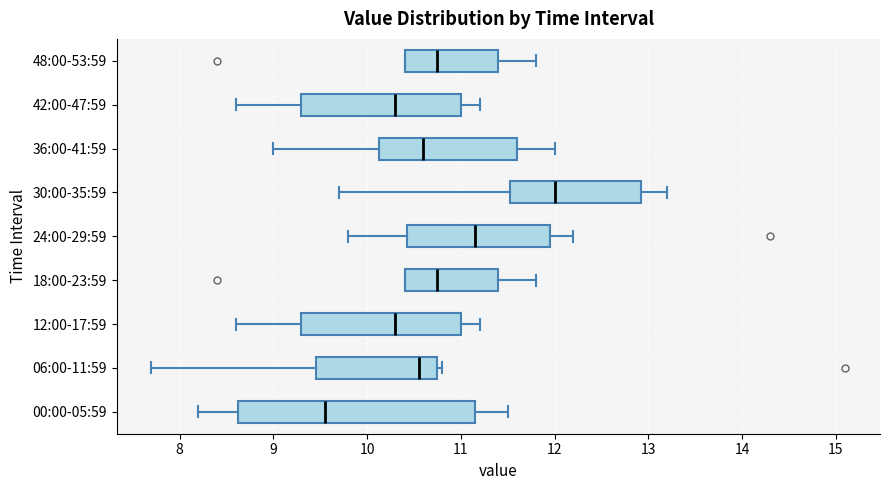

Reading bottom to top, read every box against the x-axis: the position of its median line, the range the box covers, and the ends of its whiskers. The values are not printed on the chart, so give them approximately, as read against the axis.

00:00-05:59: median 9.6, box 8.6 to 11.2, whiskers 8.2 to 11.5
06:00-11:59: median 10.6, box 9.5 to 10.8, whiskers 7.7 to 10.8 (just right of the box's right edge)
12:00-17:59: median 10.3, box 9.3 to 11.0, whiskers 8.6 to 11.2
18:00-23:59: median 10.8, box 10.4 to 11.4, whiskers 10.4 to 11.8
24:00-29:59: median 11.2, box 10.4 to 12.0, whiskers 9.8 to 12.2
30:00-35:59: median 12.0, box 11.5 to 12.9, whiskers 9.7 to 13.2
36:00-41:59: median 10.6, box 10.1 to 11.6, whiskers 9.0 to 12.0
42:00-47:59: median 10.3, box 9.3 to 11.0, whiskers 8.6 to 11.2
48:00-53:59: median 10.8, box 10.4 to 11.4, whiskers 10.4 to 11.8